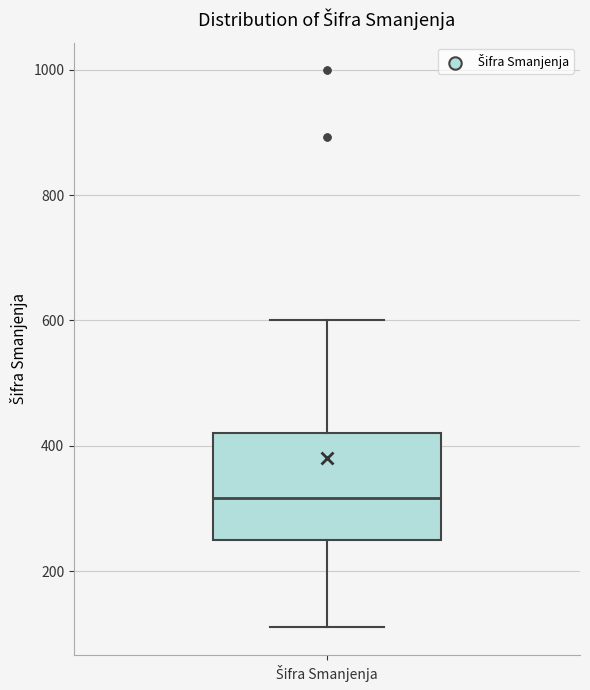

Where does the median line of the box for Šifra Smanjenja sit on the y-axis? The values are not printed on the chart, so give them approximately, as read against the axis.

320